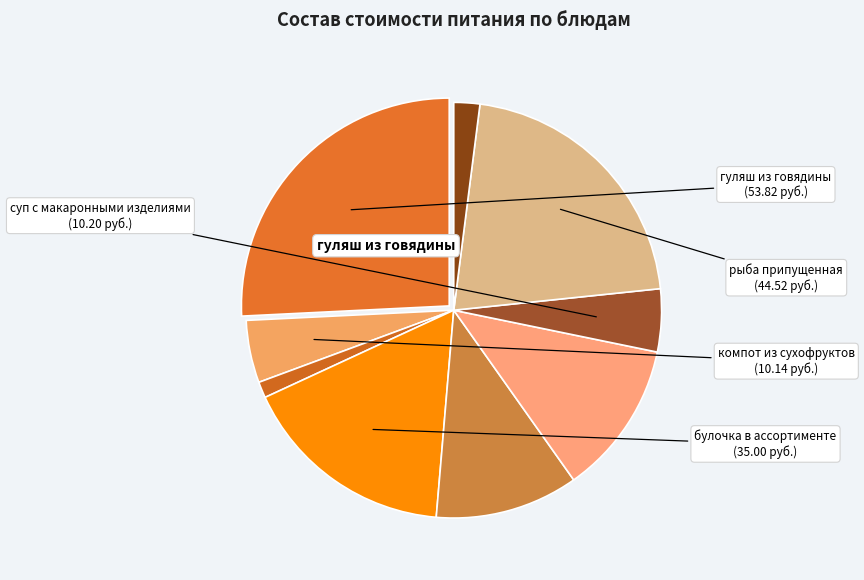

Which category has the biggest portion of the pie?

гуляш из говядины